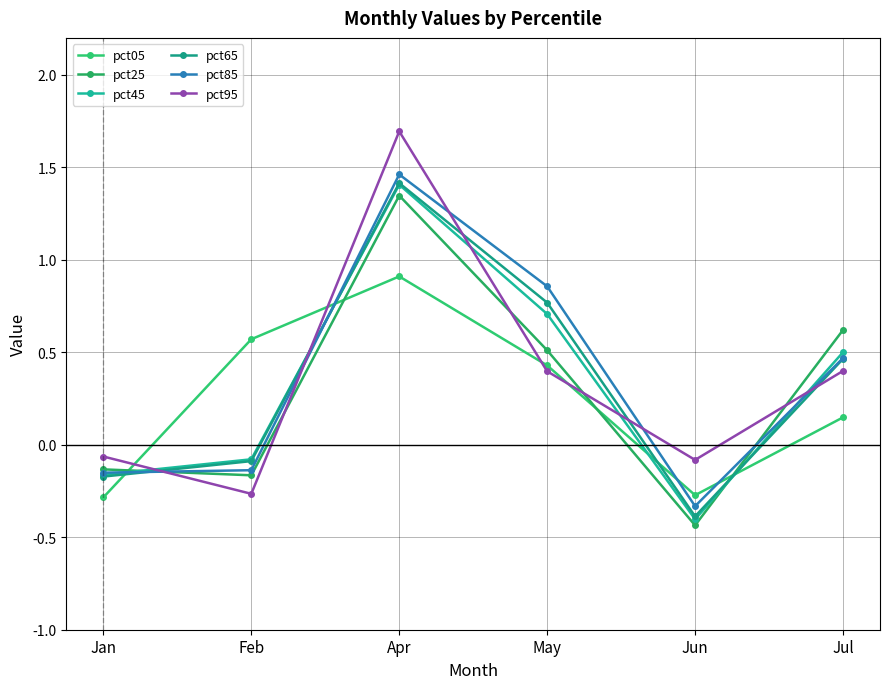

At which category does pct65 reach its first local peak?

Apr